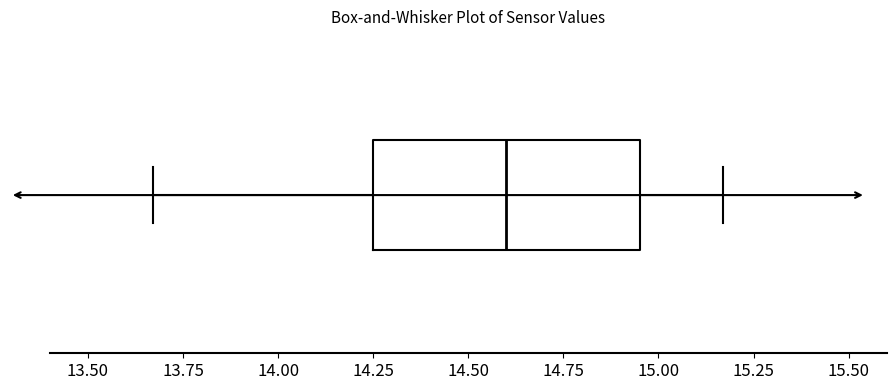

Where does the right whisker of the box end on the x-axis? The values are not printed on the chart, so give them approximately, as read against the axis.

15.15